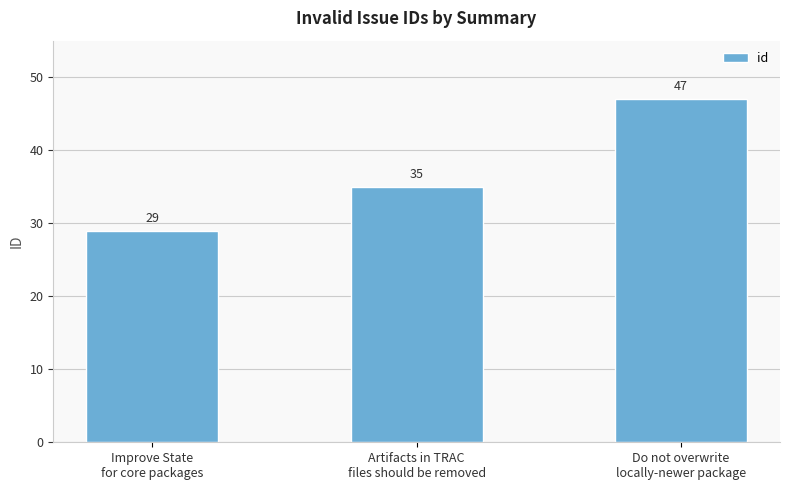

What is the average value?

37